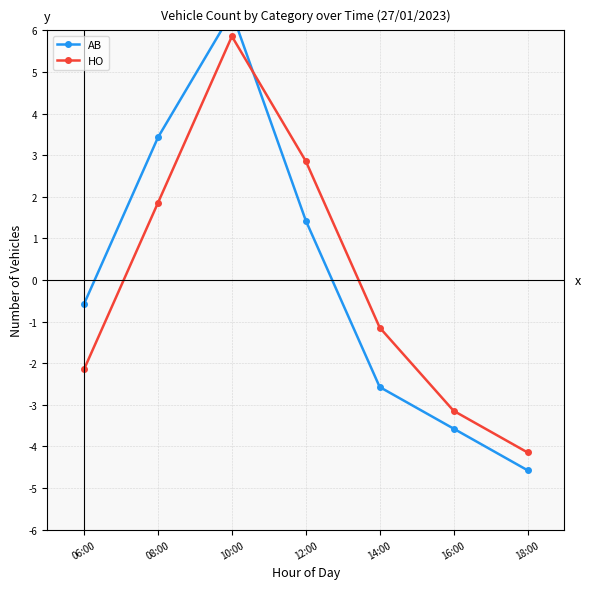

Which series has the widest spread of values?

AB